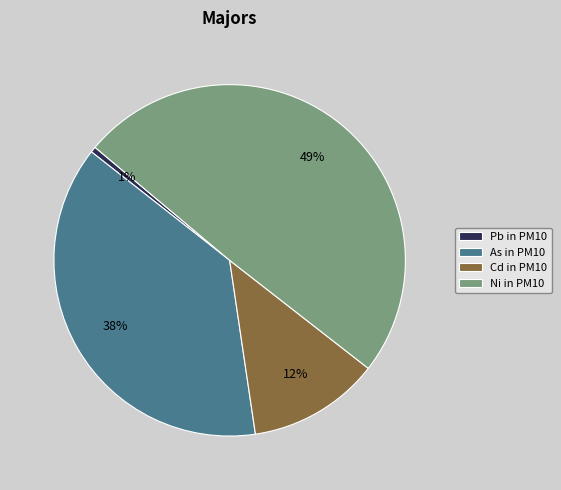

Do As in PM10 and Pb in PM10 together represent more than half of the pie?

No